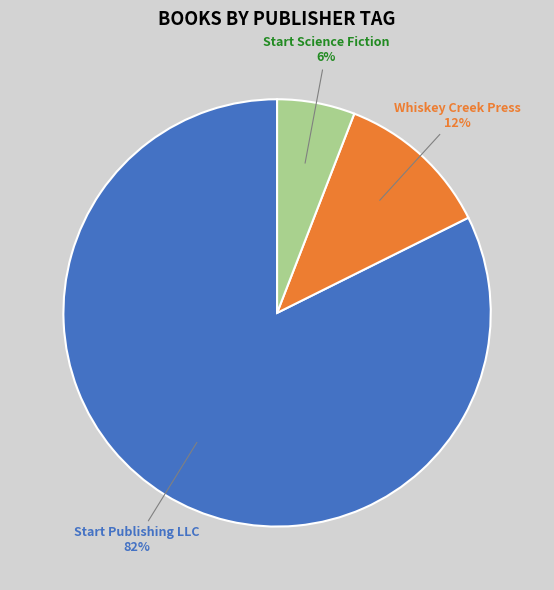

Is there any slice that represents more than half of the pie?

Yes